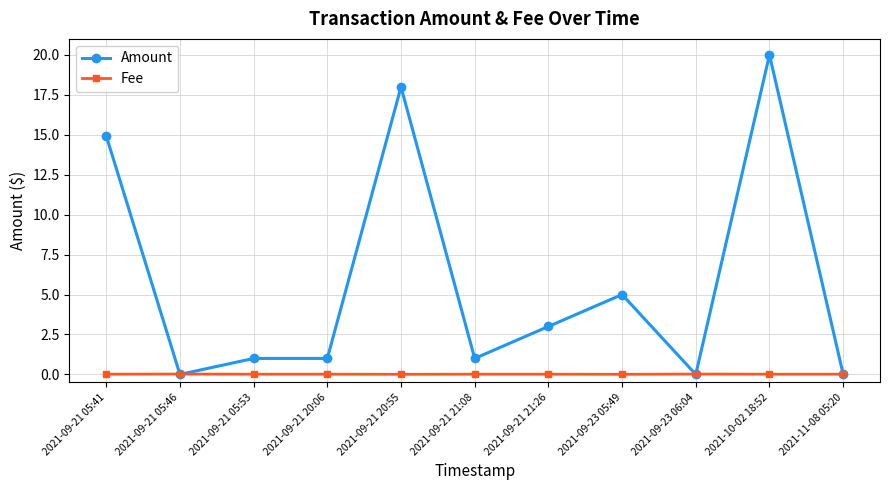

Where do Amount and Fee first cross each other?

2021-09-21 05:41 and 2021-09-21 05:46